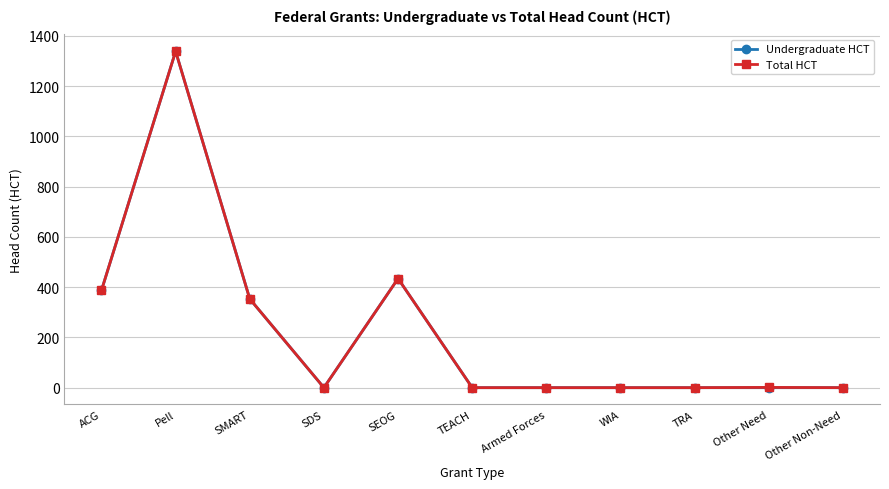

The value of Total HCT at SEOG is 434. True or false?

True